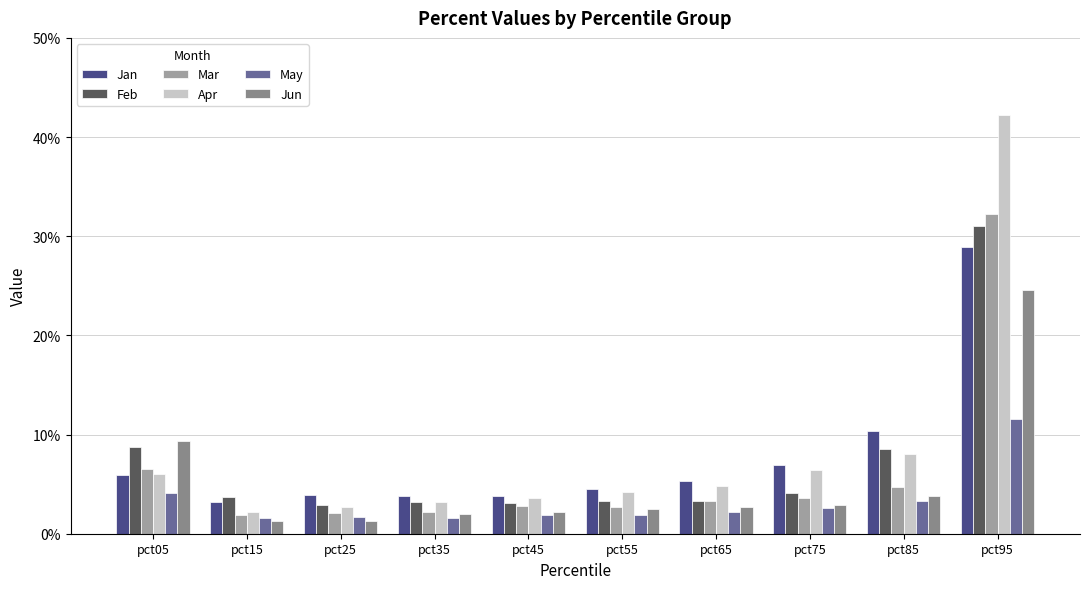

Reading right to left, what are all the values shown in this chart?

Jan: 0.3	0.1	0.1	0.1	0.0	0.0	0.0	0.0	0.0	0.1
Feb: 0.3	0.1	0.0	0.0	0.0	0.0	0.0	0.0	0.0	0.1
Mar: 0.3	0.0	0.0	0.0	0.0	0.0	0.0	0.0	0.0	0.1
Apr: 0.4	0.1	0.1	0.0	0.0	0.0	0.0	0.0	0.0	0.1
May: 0.1	0.0	0.0	0.0	0.0	0.0	0.0	0.0	0.0	0.0
Jun: 0.2	0.0	0.0	0.0	0.0	0.0	0.0	0.0	0.0	0.1